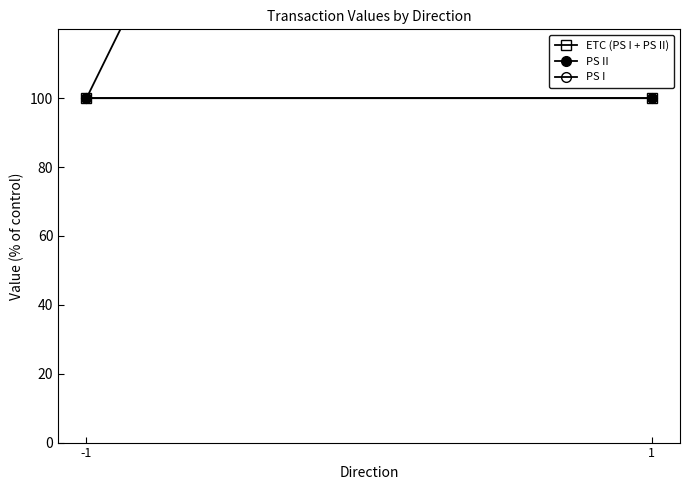

What are all the series names shown in the legend?

ETC (PS I + PS II), PS II, PS I